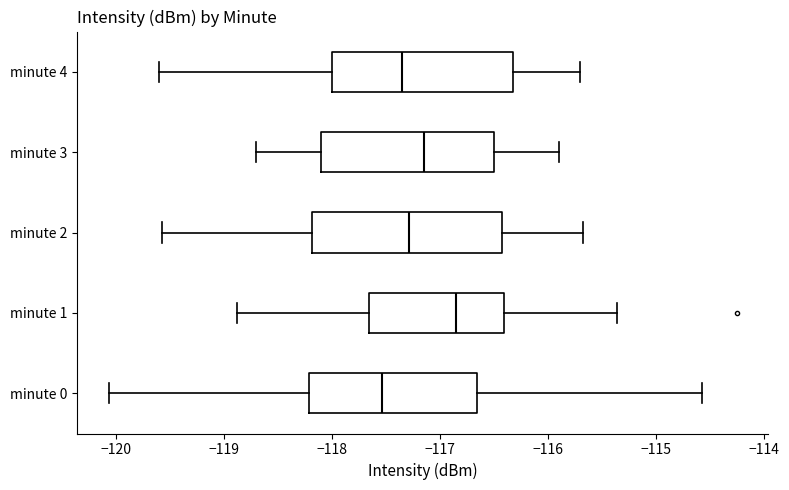

Which box has the furthest to the right median line?

minute 1